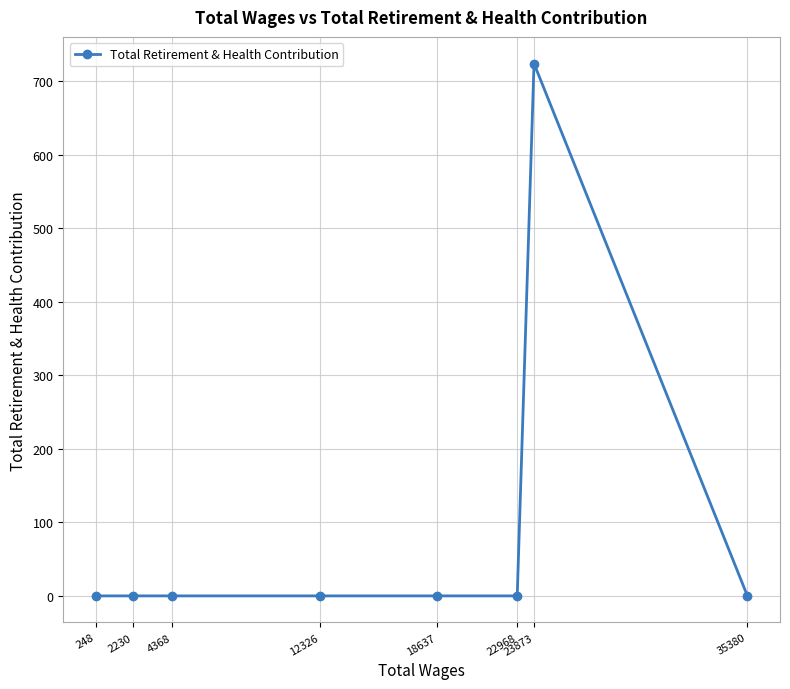

Is it true that the value at 12326 is 0?

True